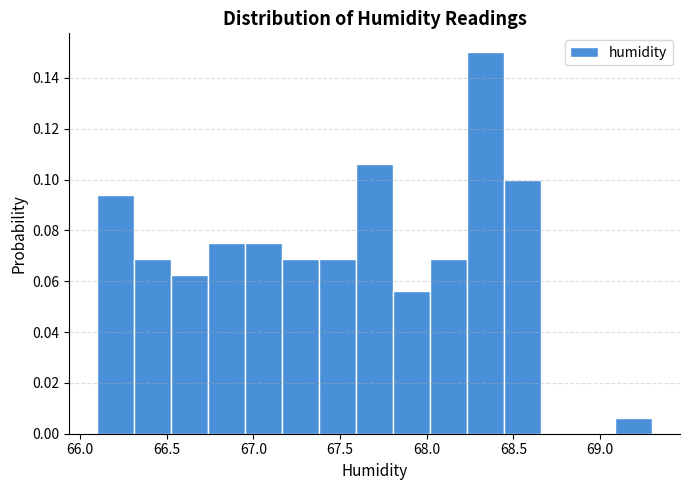

Which range on the x-axis has the tallest bar?

68.25 to 68.45